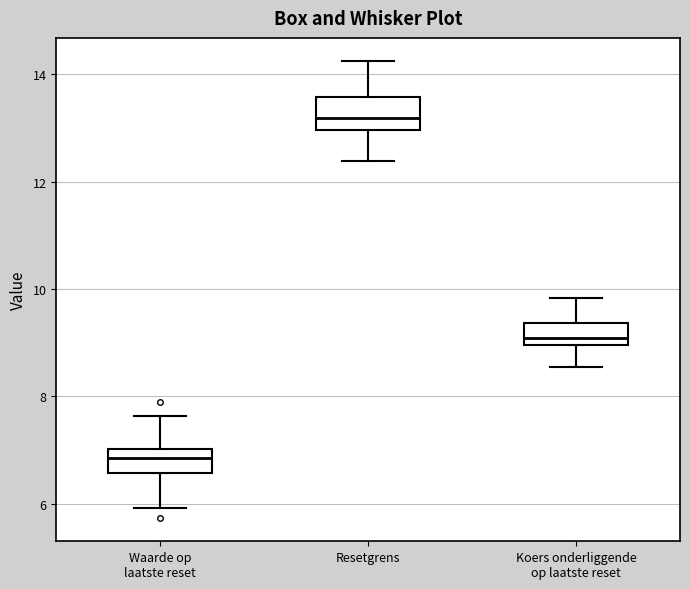

Reading left to right, transcribe this box plot: for each box, give where its median line is, the range the box spans, and where its two whiskers end, as read against the y-axis. The values are not printed on the chart, so give them approximately, as read against the axis.

Waarde op laatste reset: median 6.8, box 6.6 to 7.0, whiskers 6.0 to 7.6
Resetgrens: median 13.2, box 13.0 to 13.6, whiskers 12.4 to 14.2
Koers onderliggende op laatste reset: median 9.0 (just above the box's lower edge), box 9.0 to 9.4, whiskers 8.6 to 9.8